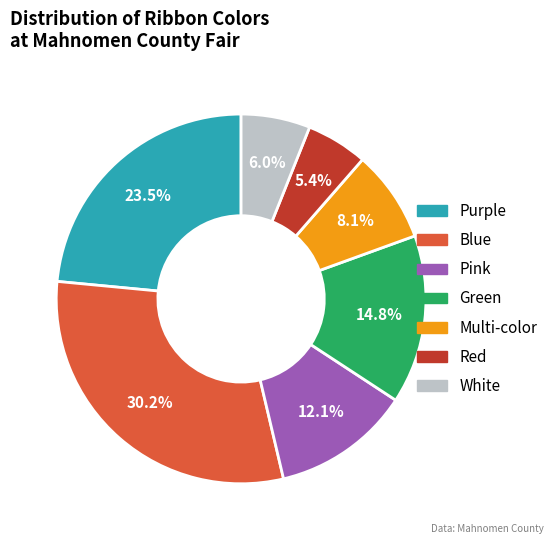

True or false: Green accounts for 20% of the total.

False